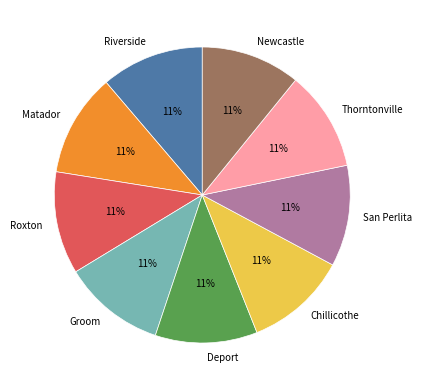

Do Thorntonville and Chillicothe together represent more than half of the pie?

No